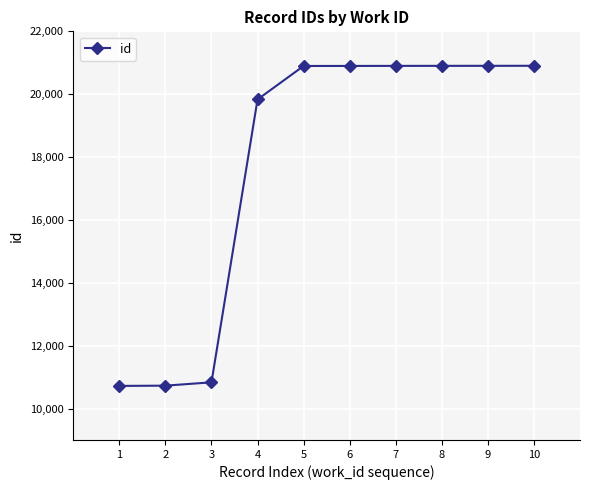

What is the ratio of the value at 7 to the value at 8?

1.0